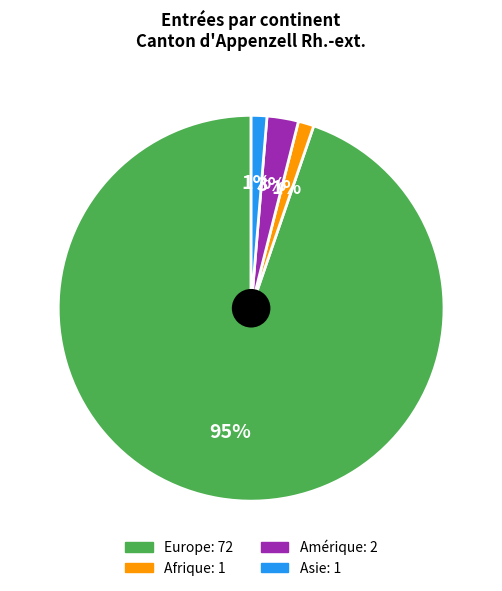

To the nearest percent, what portion does Europe represent?

95%